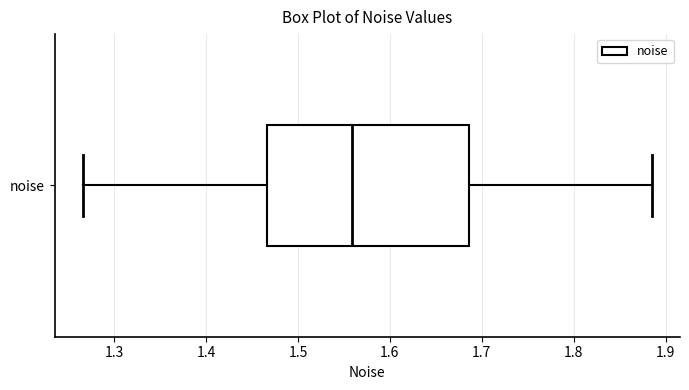

Read this box plot against the x-axis: the position of the median line, the range covered by the box, and the ends of both whiskers. The values are not printed on the chart, so give them approximately, as read against the axis.

median 1.56, box 1.47 to 1.69, whiskers 1.27 to 1.88